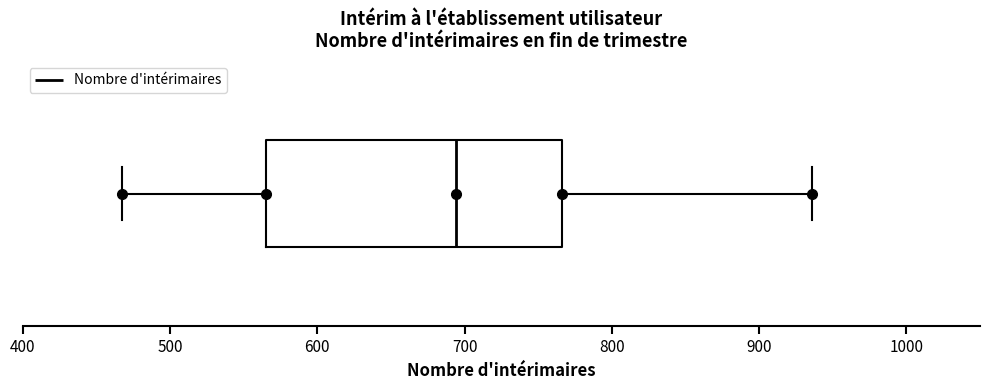

Transcribe this box plot: give where the median line is, the range the box spans, and where the two whiskers end, as read against the x-axis. The values are not printed on the chart, so give them approximately, as read against the axis.

median 690, box 560 to 770, whiskers 470 to 940